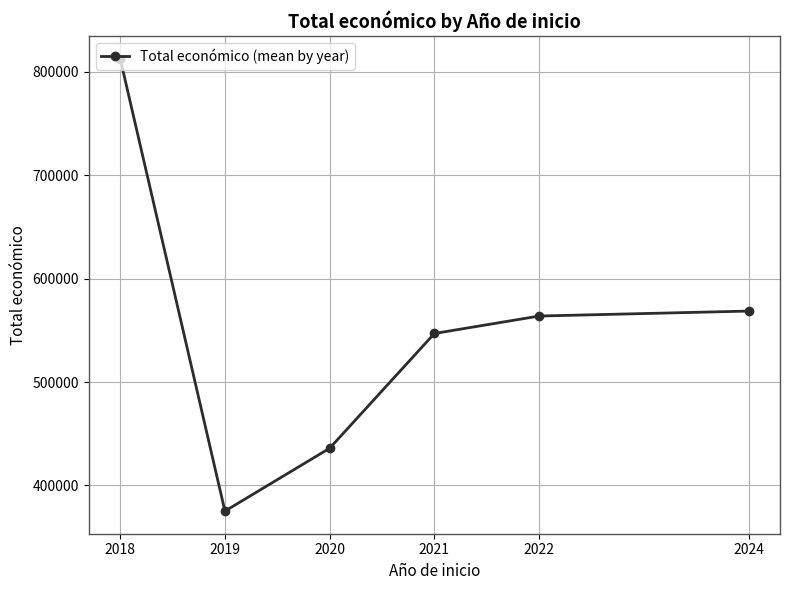

List the labels in order of value, largest first.

2018, 2024, 2022, 2021, 2020, 2019